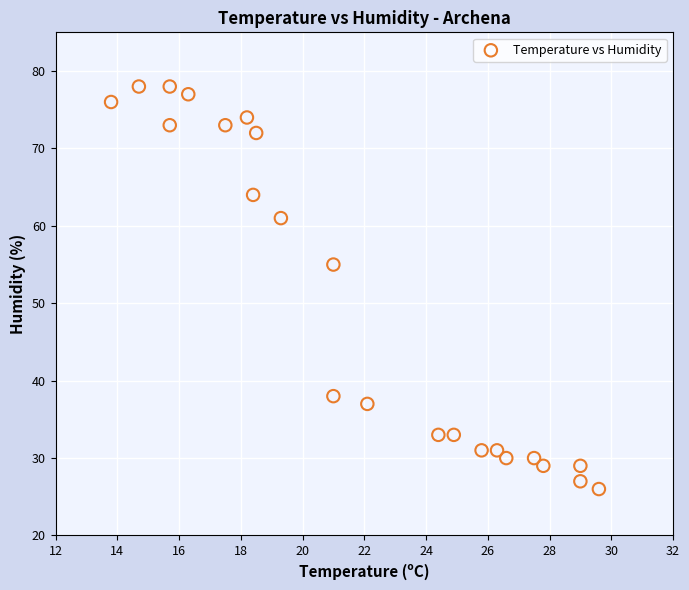

What is the range of Y values (max minus min)?

52